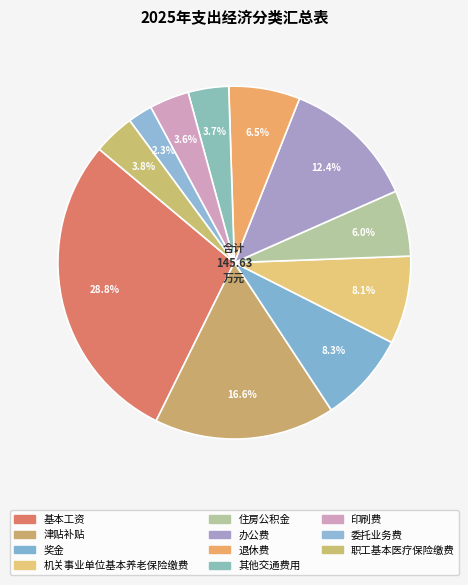

Is it true that 住房公积金 is 1% of the pie?

False